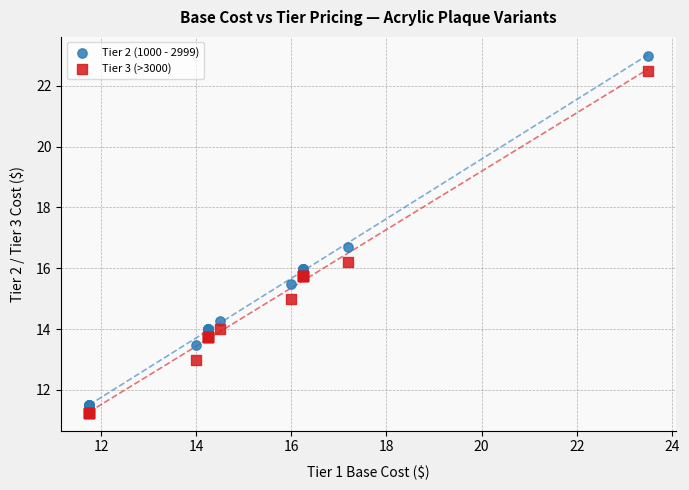

What is the X range (max minus min) for the scatter plot?

11.8